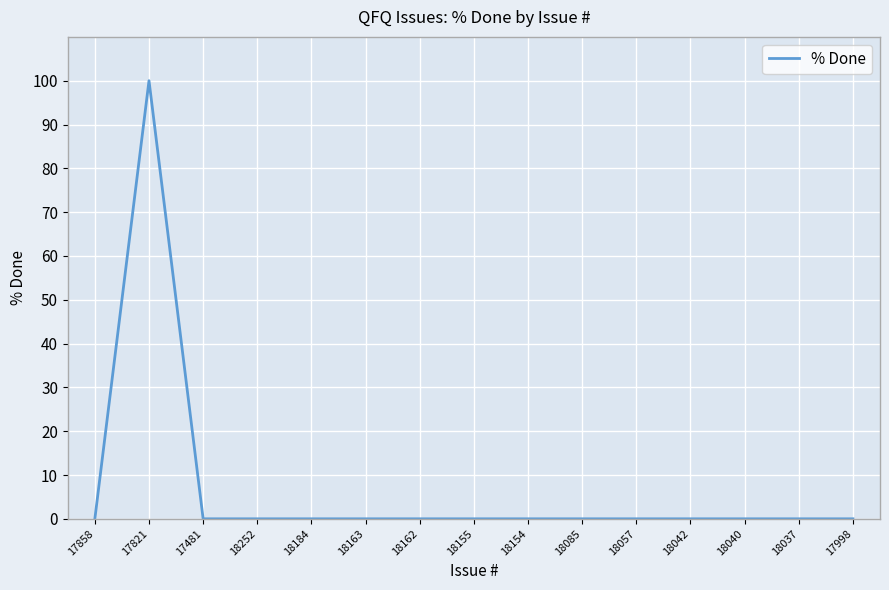

Reading right to left, what are all the values shown in this chart?

0	0	0	0	0	0	0	0	0	0	0	0	0	100	0